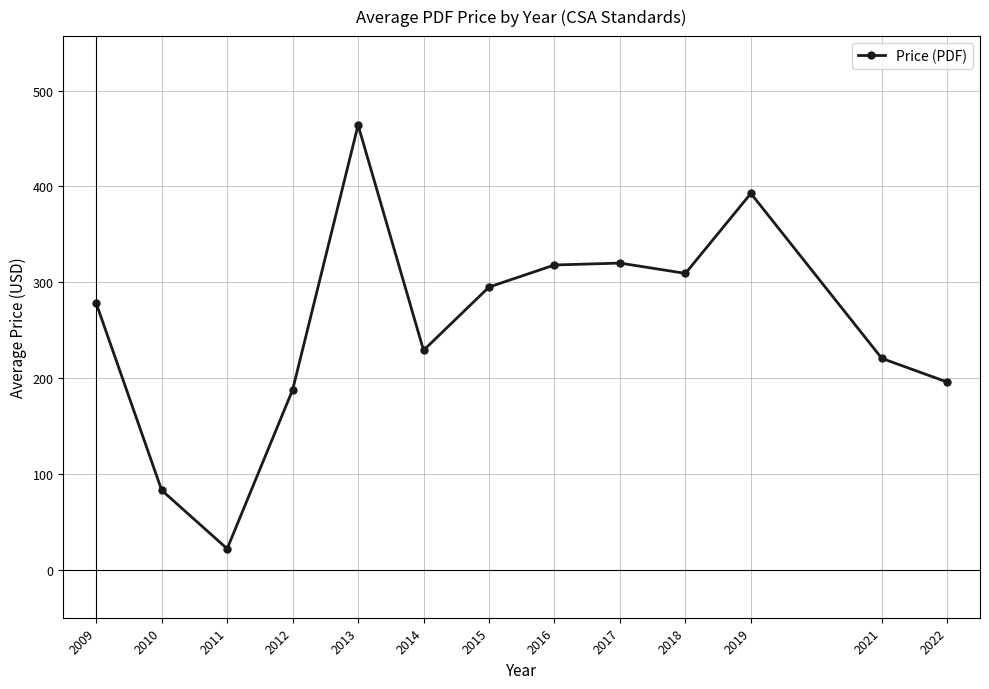

At which label is the value closest to 243?

2014